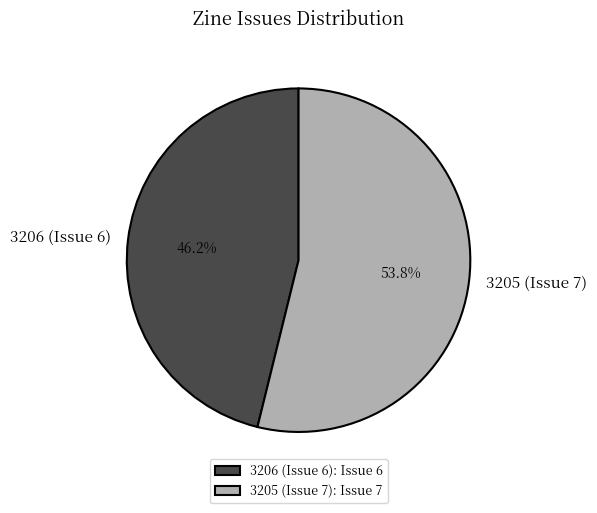

To the nearest percent, what percentage of the pie is 3205 (Issue 7)?

54%